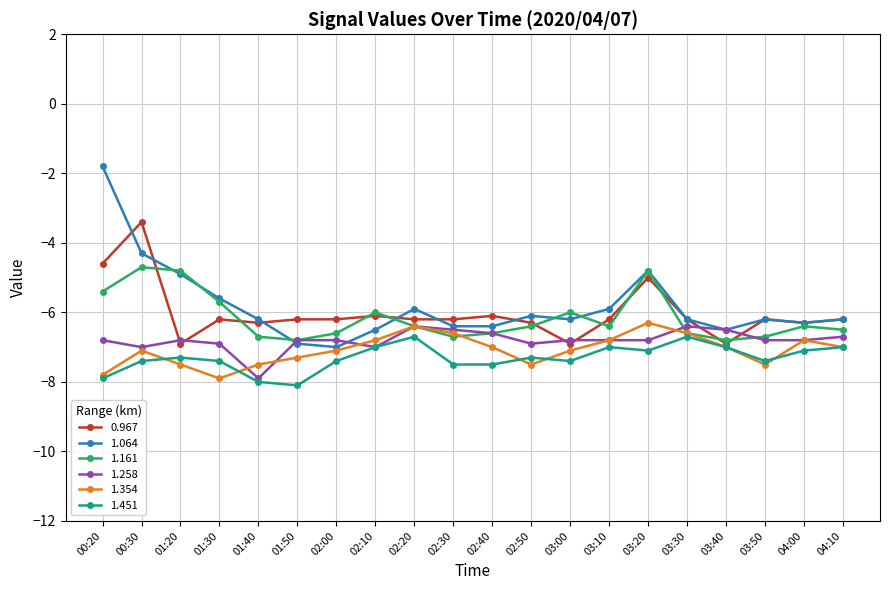

True or false: 0.967 and 1.064 cross at least once.

True